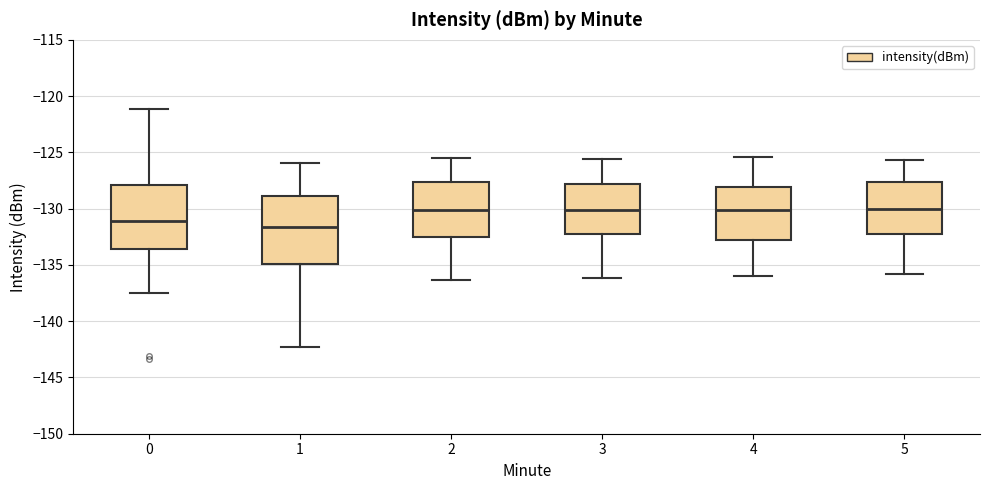

Where does the median line of the box at x = 2 sit on the y-axis? The values are not printed on the chart, so give them approximately, as read against the axis.

-130.0